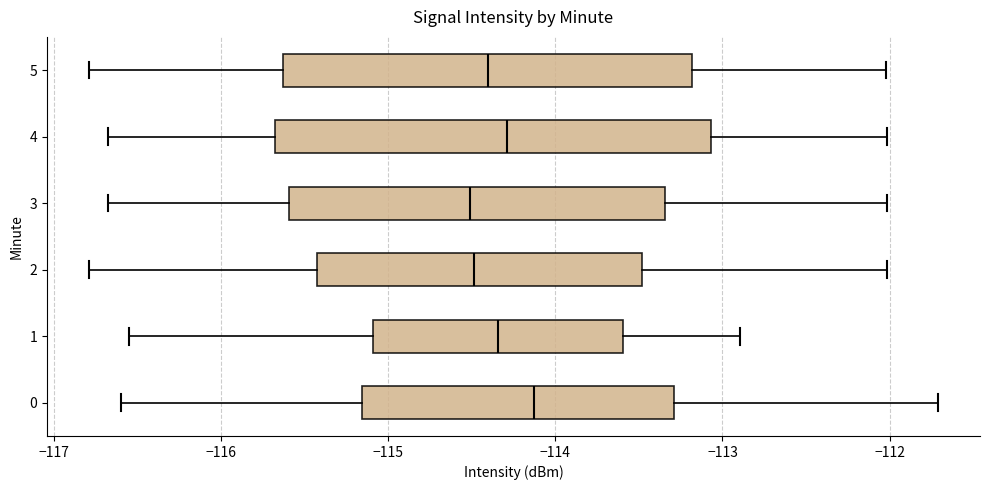

Reading bottom to top, transcribe this box plot: for each box, give where its median line is, the range the box spans, and where its two whiskers end, as read against the x-axis. The values are not printed on the chart, so give them approximately, as read against the axis.

0: median -114.1, box -115.2 to -113.3, whiskers -116.6 to -111.7
1: median -114.3, box -115.1 to -113.6, whiskers -116.6 to -112.9
2: median -114.5, box -115.4 to -113.5, whiskers -116.8 to -112.0
3: median -114.5, box -115.6 to -113.3, whiskers -116.7 to -112.0
4: median -114.3, box -115.7 to -113.1, whiskers -116.7 to -112.0
5: median -114.4, box -115.6 to -113.2, whiskers -116.8 to -112.0